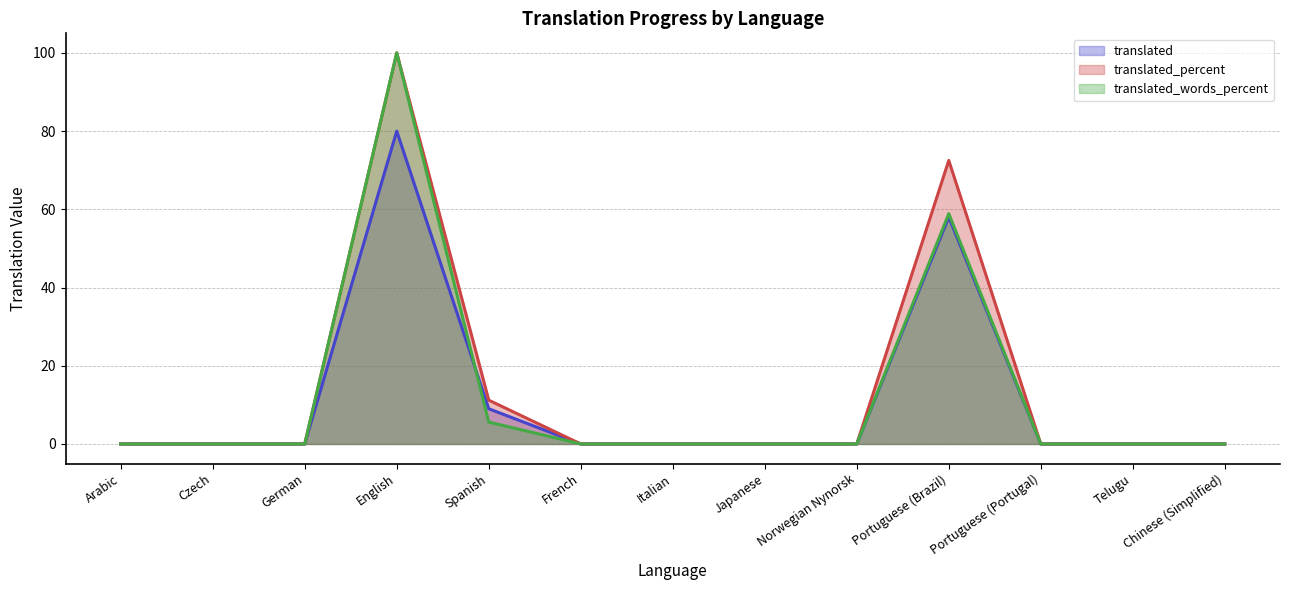

Is it true that translated_percent equals 0.0 at Czech?

True